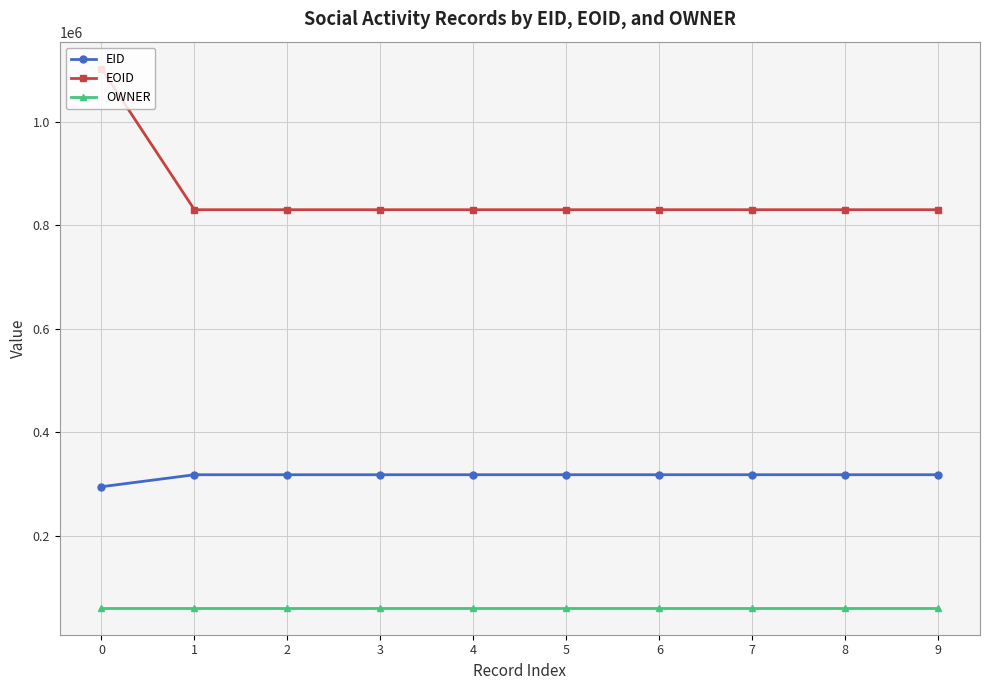

True or false: EOID and OWNER cross at least once.

False